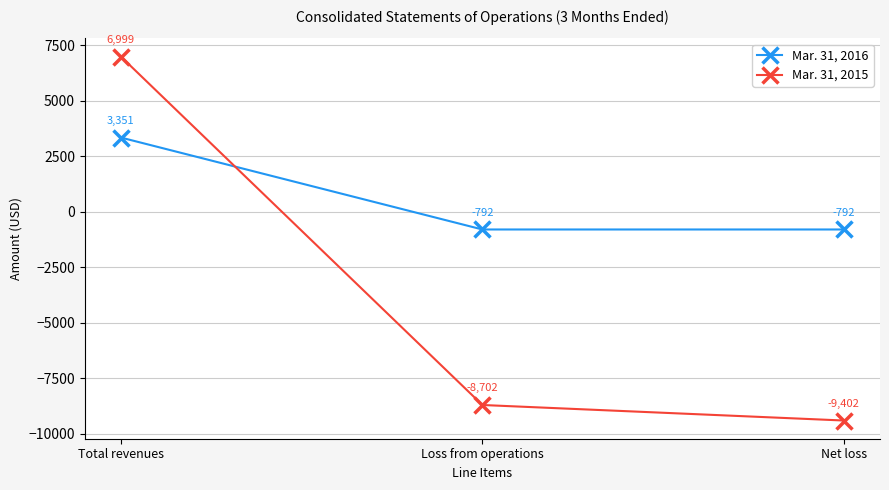

List the labels in order of Mar. 31, 2015 value, smallest first.

Net loss, Loss from operations, Total revenues